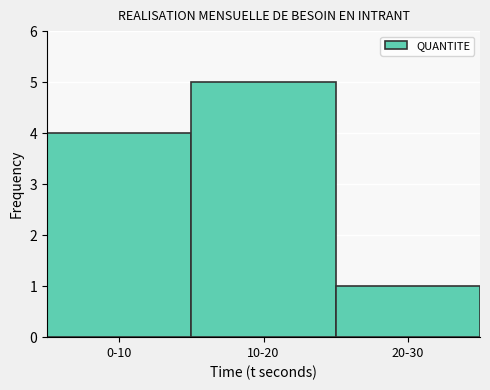

Reading left to right, list all the values displayed in this chart.

0-10=4	10-20=5	20-30=1